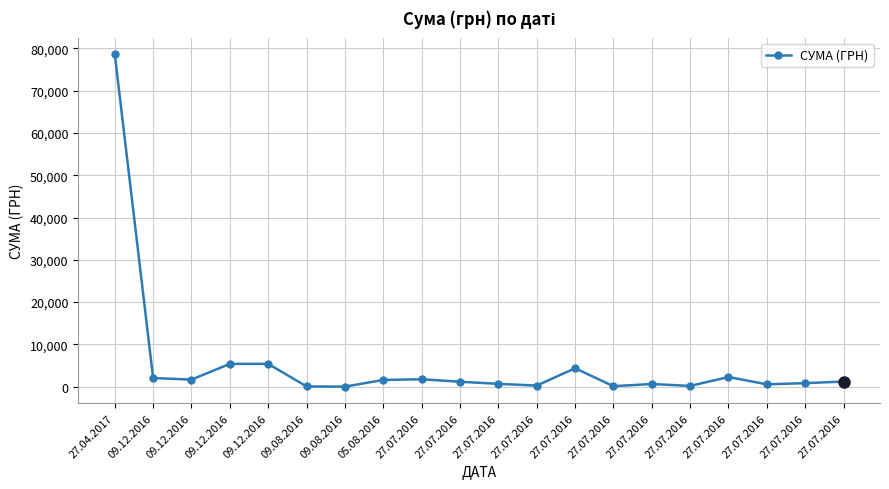

How many interior local peaks (higher than both neighbors) does the data have?

4